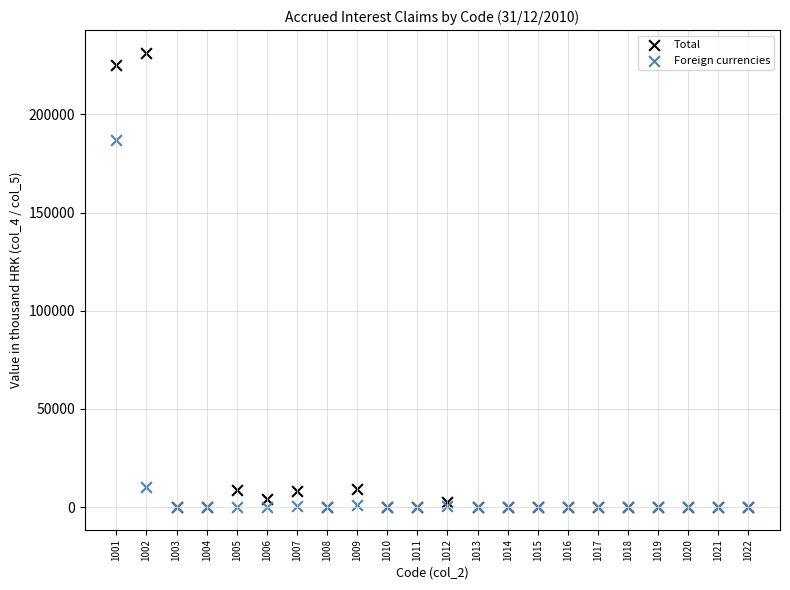

What are all the series names shown in the legend?

Total, Foreign currencies